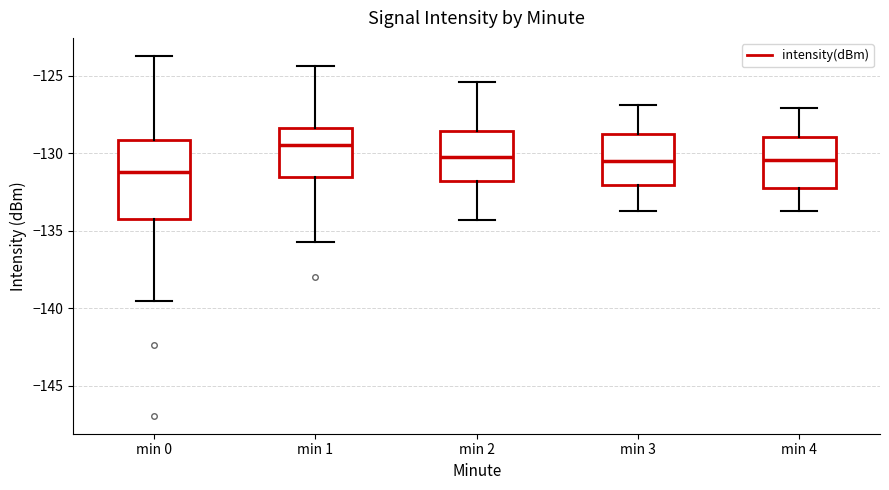

Reading left to right, transcribe this box plot: for each box, give where its median line is, the range the box spans, and where its two whiskers end, as read against the y-axis. The values are not printed on the chart, so give them approximately, as read against the axis.

min 0: median -131.0, box -134.0 to -129.0, whiskers -139.5 to -123.5
min 1: median -129.5, box -131.5 to -128.5, whiskers -135.5 to -124.5
min 2: median -130.0, box -131.5 to -128.5, whiskers -134.5 to -125.5
min 3: median -130.5, box -132.0 to -128.5, whiskers -133.5 to -127.0
min 4: median -130.5, box -132.0 to -129.0, whiskers -133.5 to -127.0